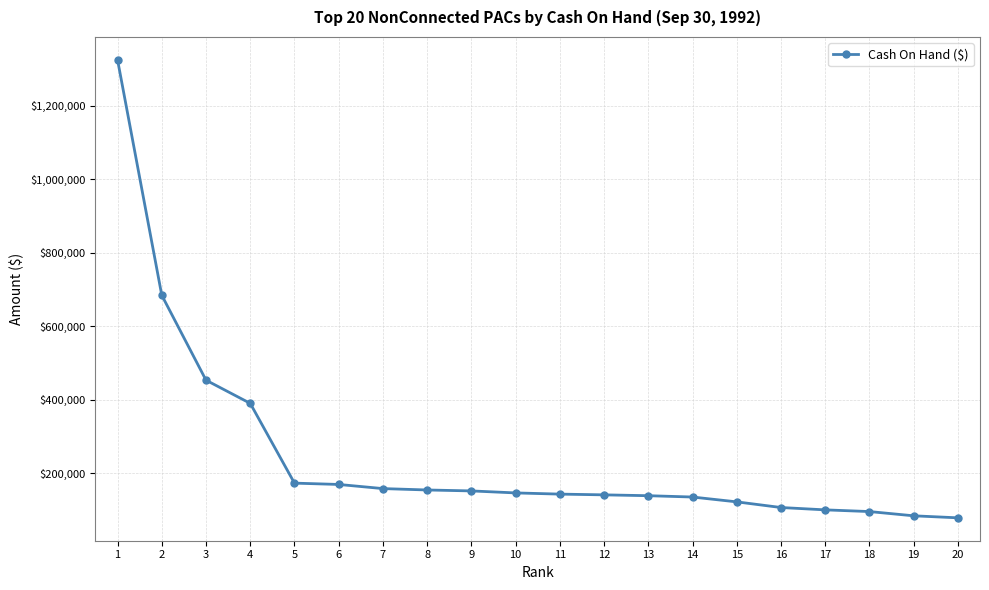

What is the value of the 10th point from the left?

146909